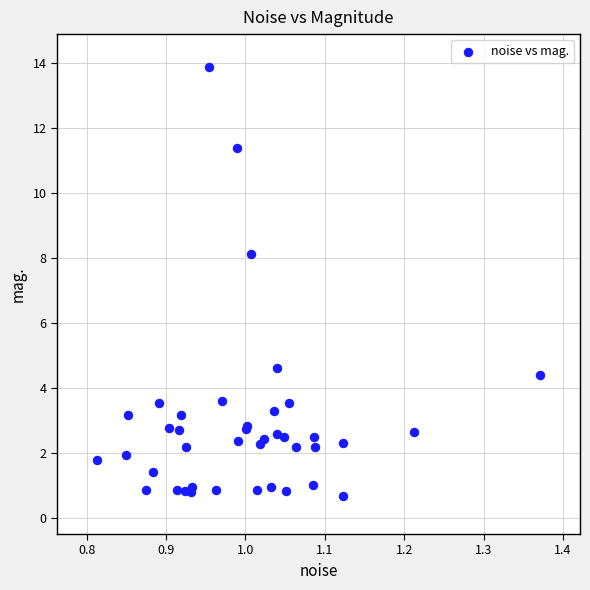

What Y value in the scatter plot is closest to 7?

8.1